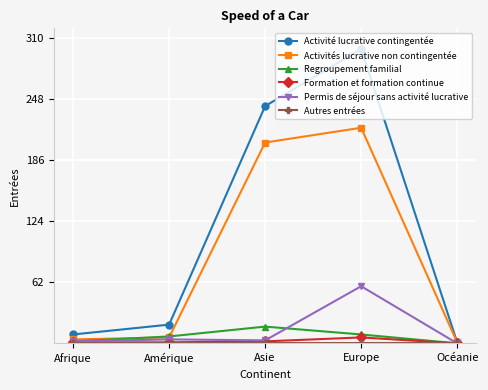

Where is Activités lucrative non contingentée nearest to the value 110?

Asie